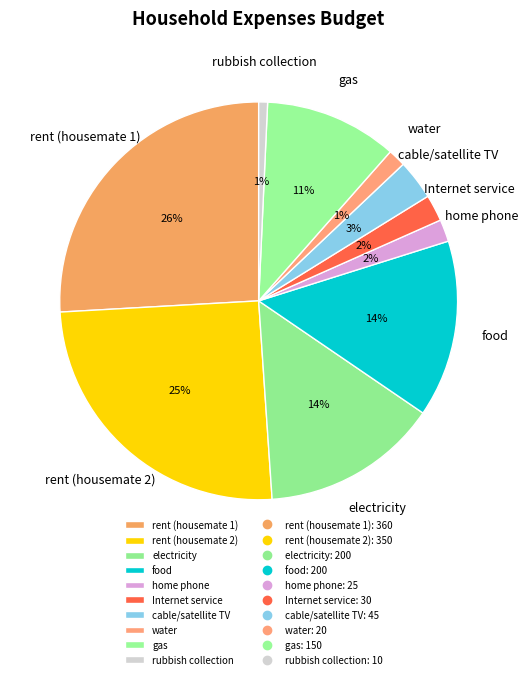

What is the largest slice in the pie chart?

rent (housemate 1)